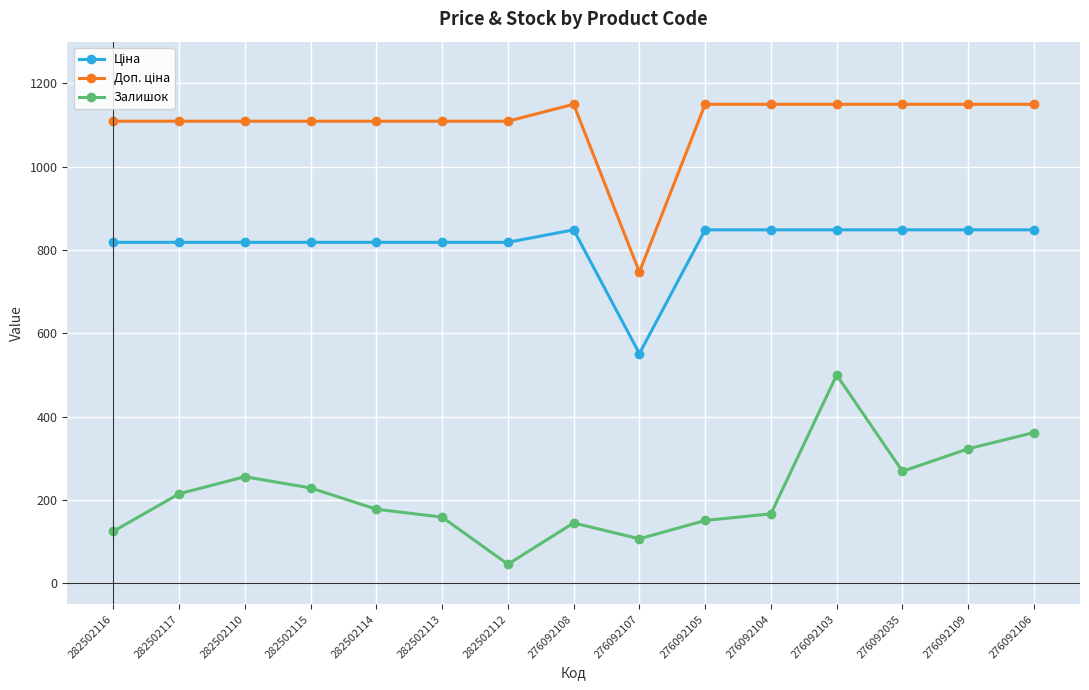

What is the greatest value displayed?

1149.7